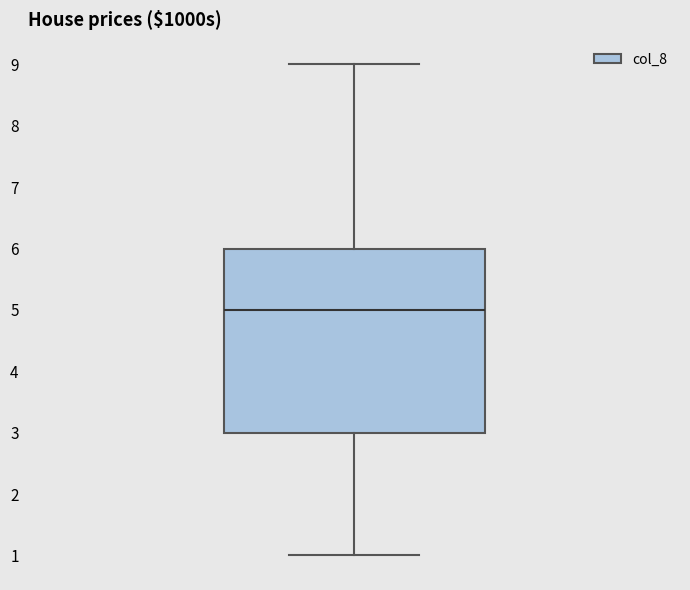

Read this box plot against the y-axis: the position of the median line, the range covered by the box, and the ends of both whiskers. The values are not printed on the chart, so give them approximately, as read against the axis.

median 5, box 3 to 6, whiskers 1 to 9